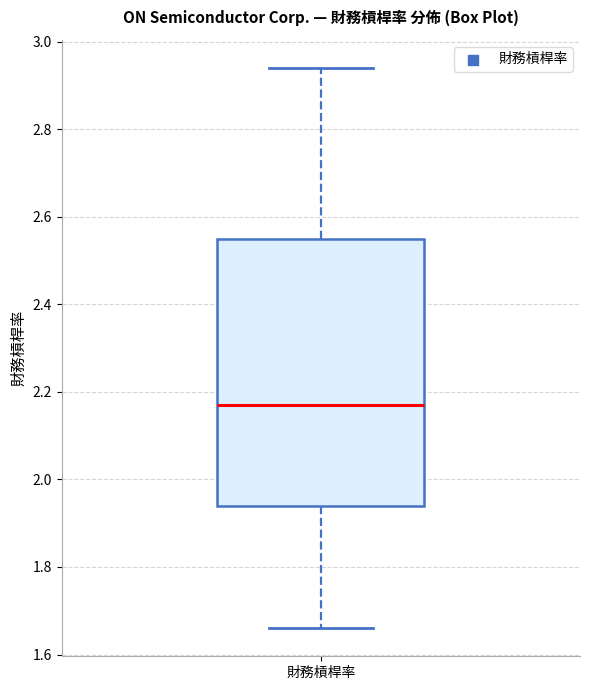

Read this box plot against the y-axis: the position of the median line, the range covered by the box, and the ends of both whiskers. The values are not printed on the chart, so give them approximately, as read against the axis.

median 2.18, box 1.94 to 2.56, whiskers 1.66 to 2.94